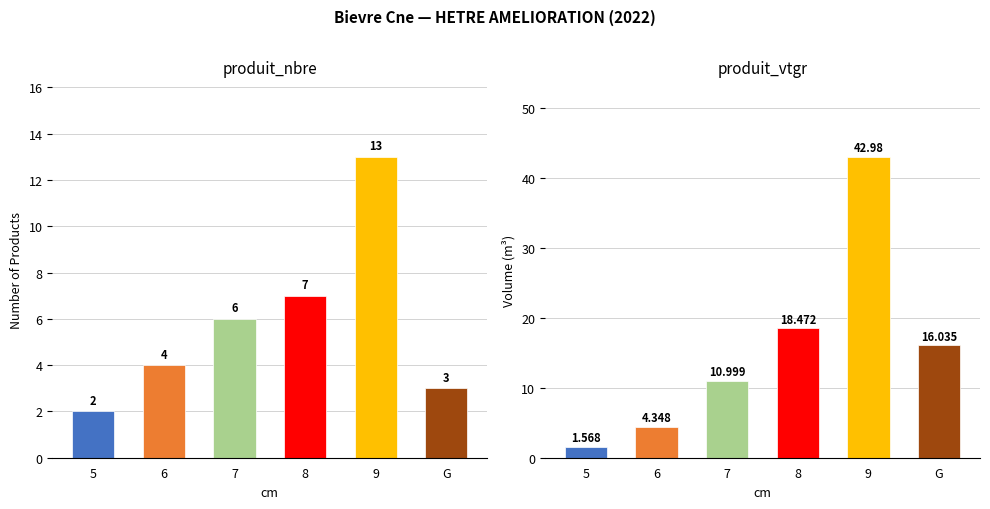

What is the value of the produit_nbre bar at the 6th from the left?

3.0